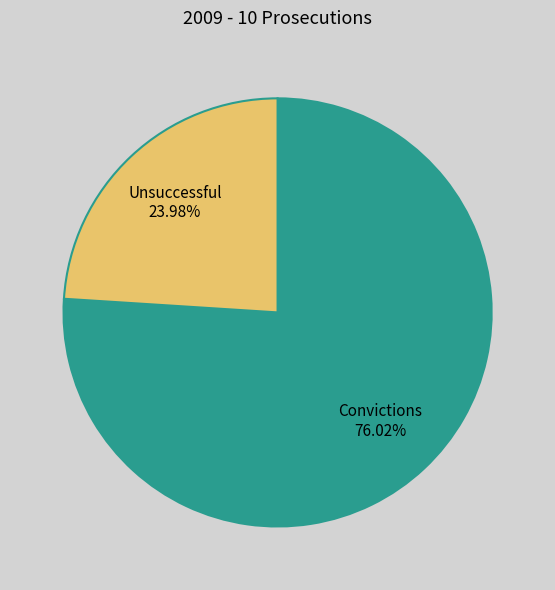

Between Convictions and Unsuccessful, which is larger?

Convictions